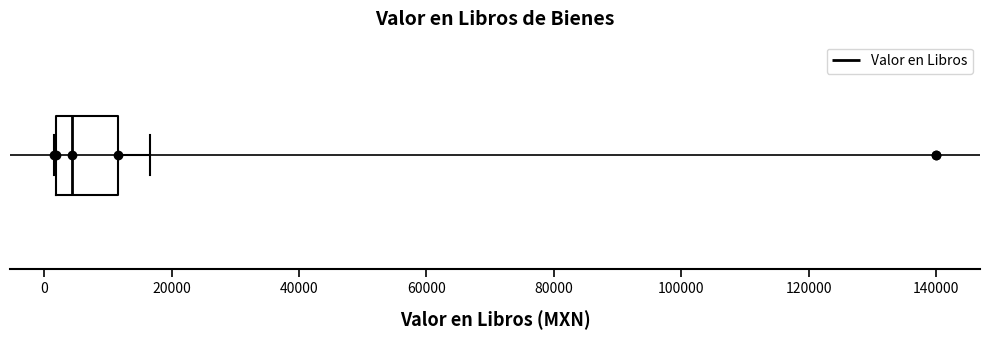

Read this box plot against the x-axis: the position of the median line, the range covered by the box, and the ends of both whiskers. The values are not printed on the chart, so give them approximately, as read against the axis.

median 4000, box 2000 to 12000, whiskers 2000 to 16000